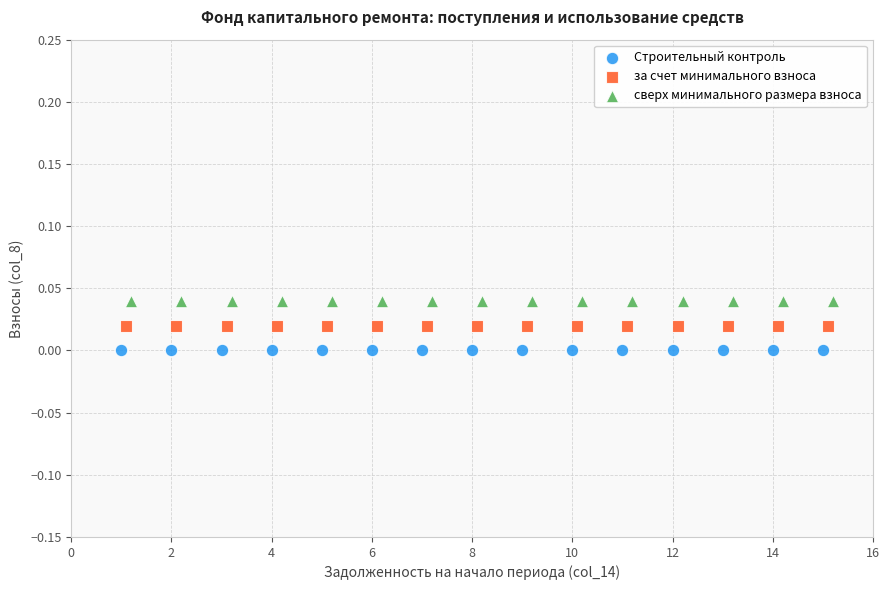

Which series reaches the maximum Y coordinate?

сверх минимального размера взноса